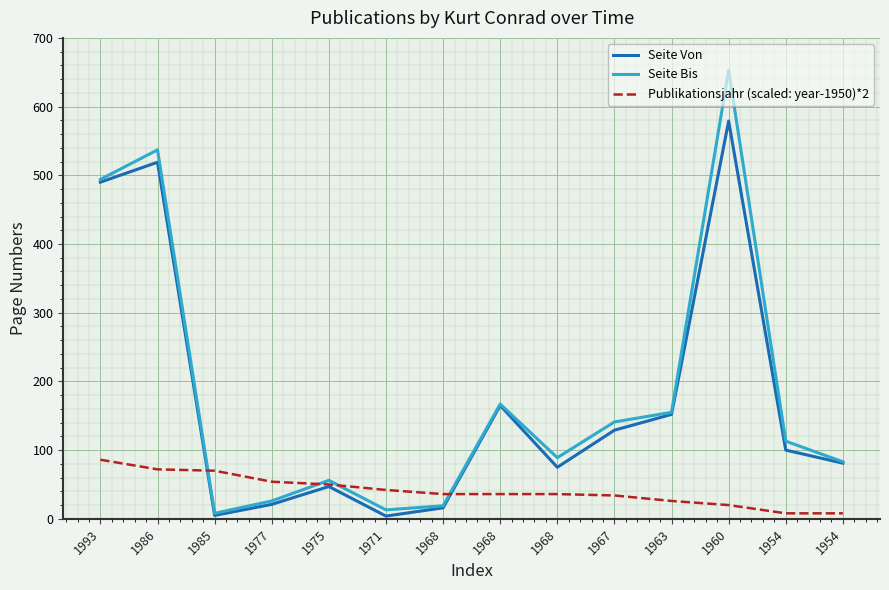

Which series changed the most between 1975 and 1968?

Seite Bis